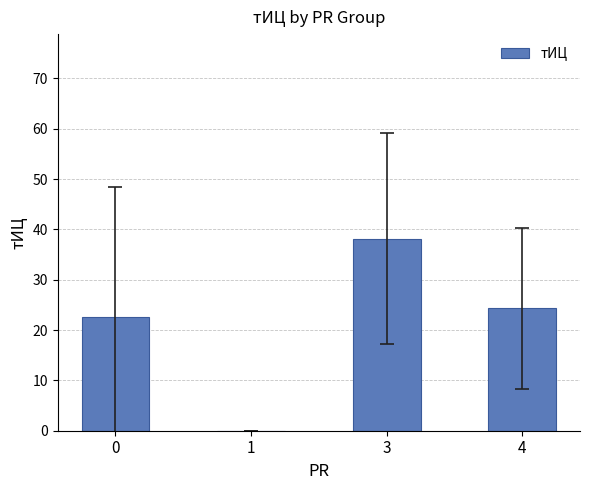

What is the change in value from 3 to 4?

-13.8